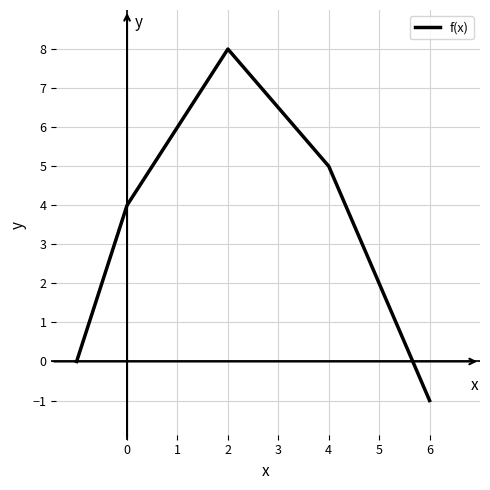

How many values are between 0 and 5?

3